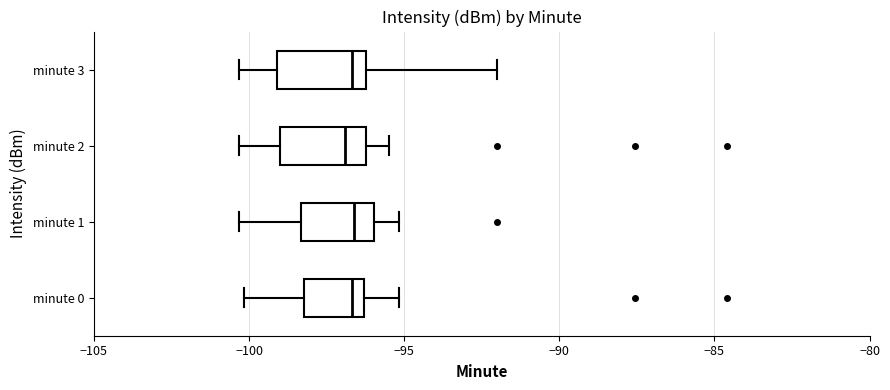

Where is the right edge of the box for minute 0 on the x-axis? The values are not printed on the chart, so give them approximately, as read against the axis.

-96.5